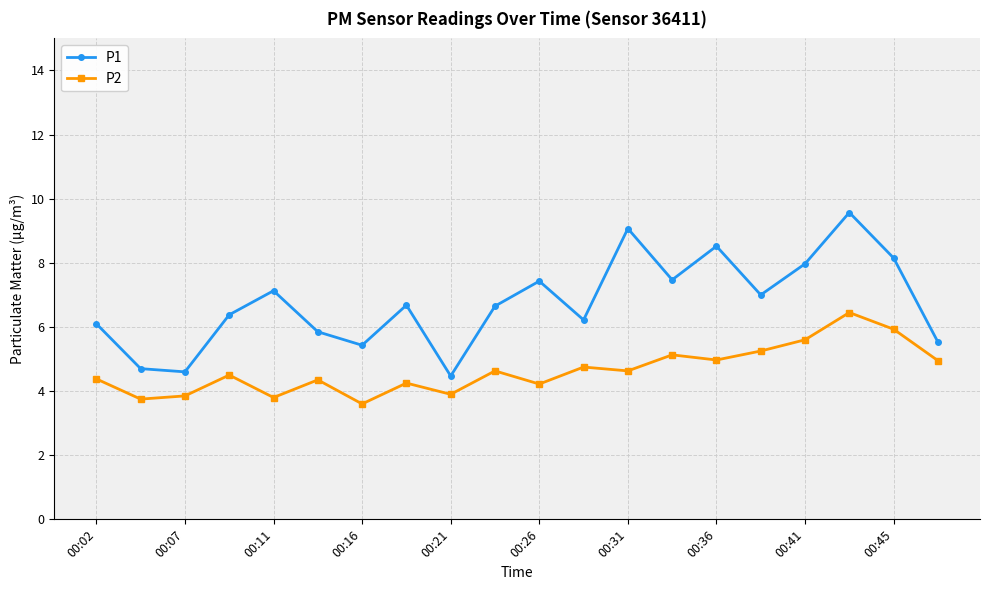

What is the value of the P1 point at the 12th from the left?

6.2